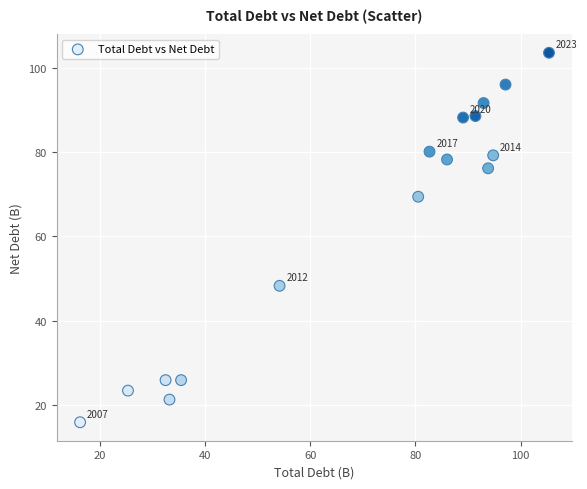

What is the range of X values (max minus min)?

89.1